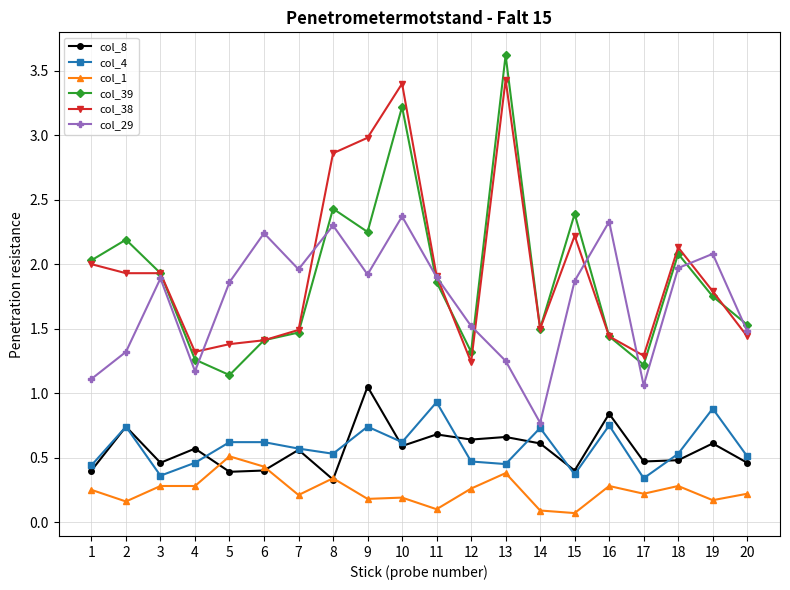

How many interior local peaks does the col_29 series have?

6